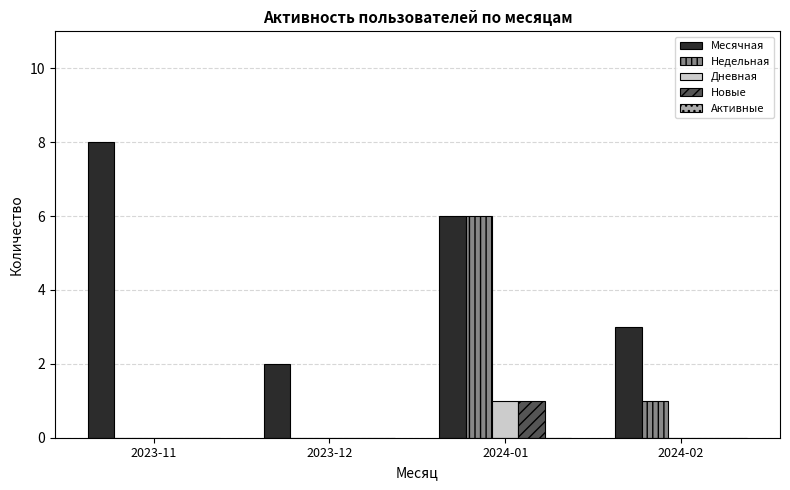

What is the greatest value displayed?

8